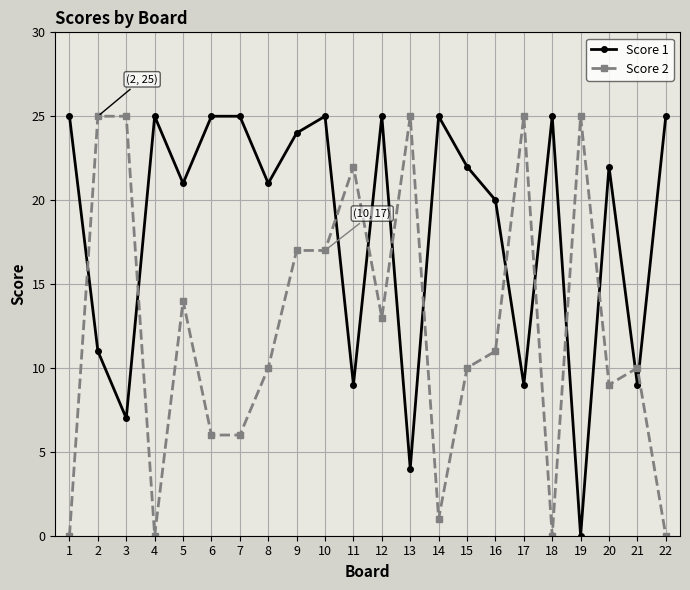

After their last crossing, which series has the higher values: Score 1 or Score 2?

Score 1